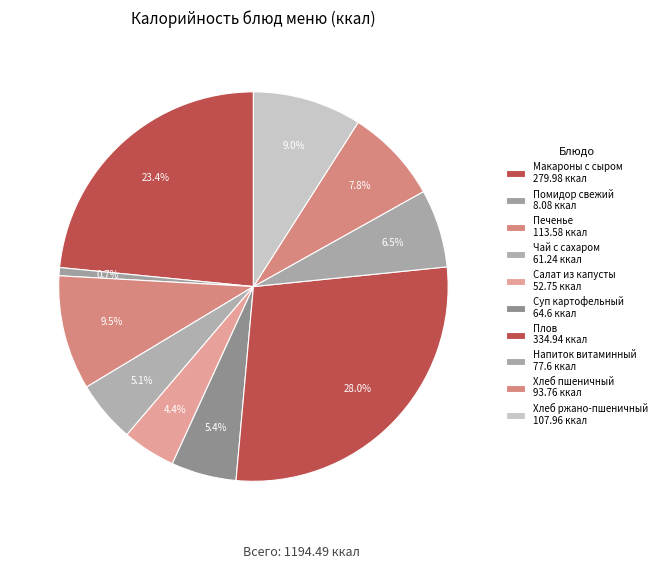

How many segments does this pie chart have?

10